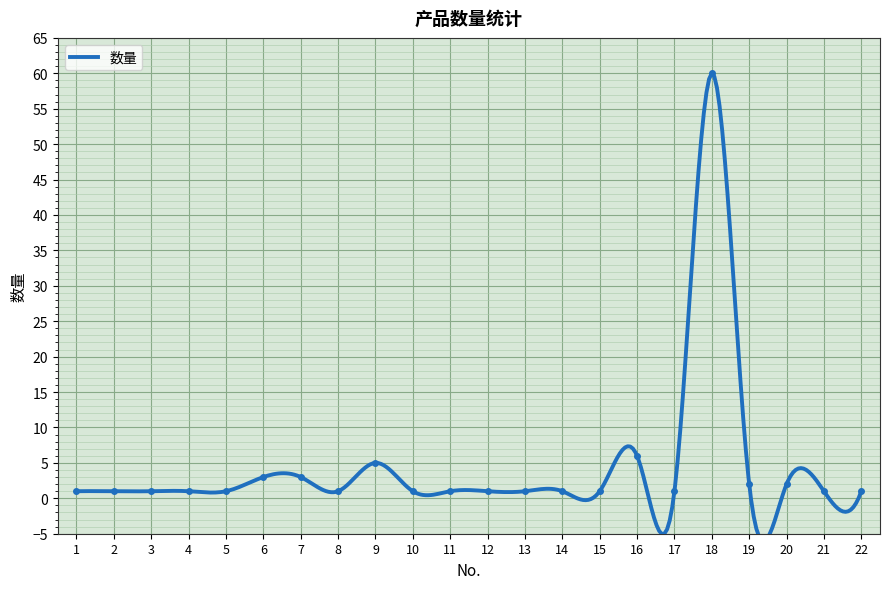

What is the value of the 11th point from the left?

1